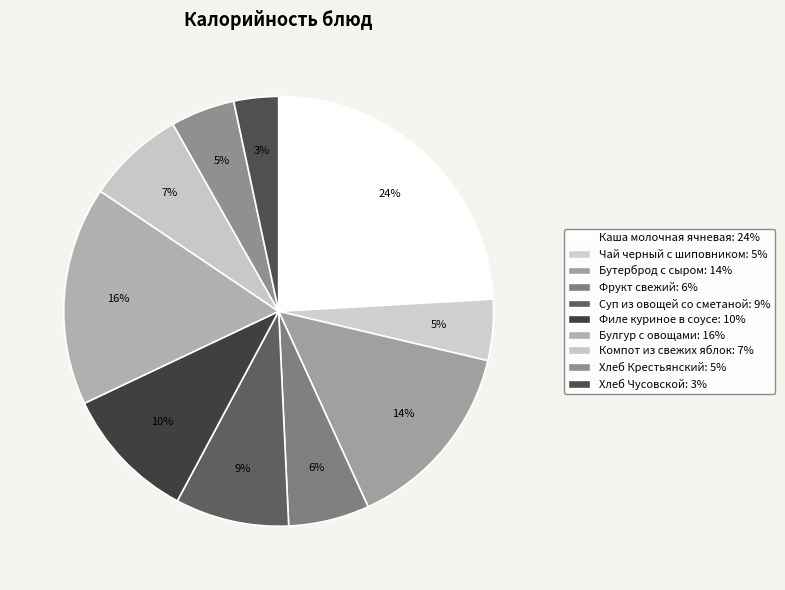

How many slices are in this pie chart?

10